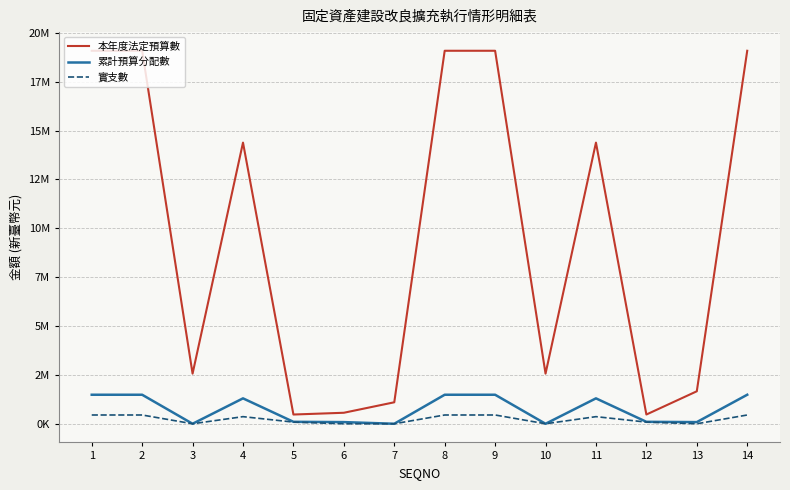

At which label does 本年度法定預算數 reach its minimum?

5